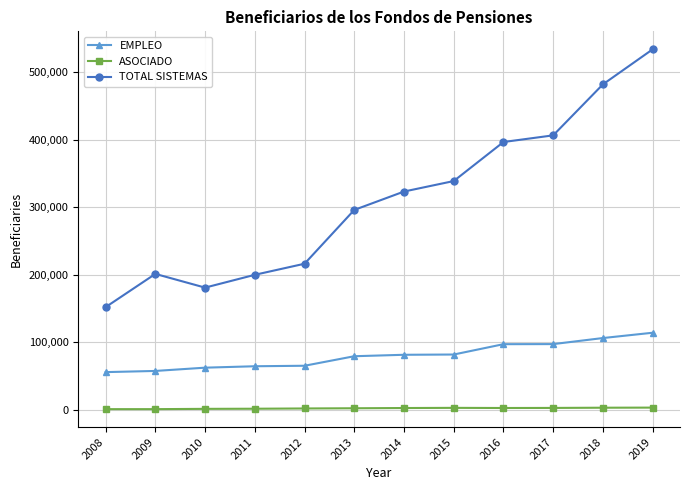

What is the value of the ASOCIADO point at the 10th from the left?

3094